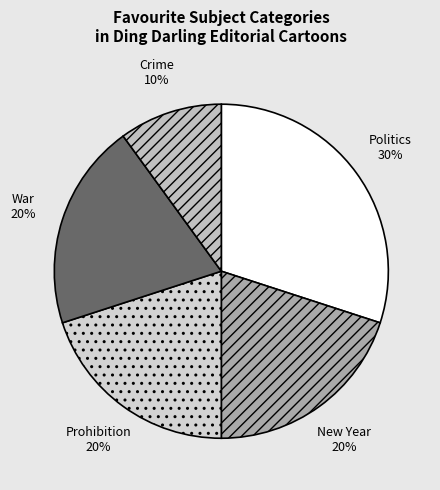

To the nearest percent, what is the difference between the largest and smallest slice percentages?

20%